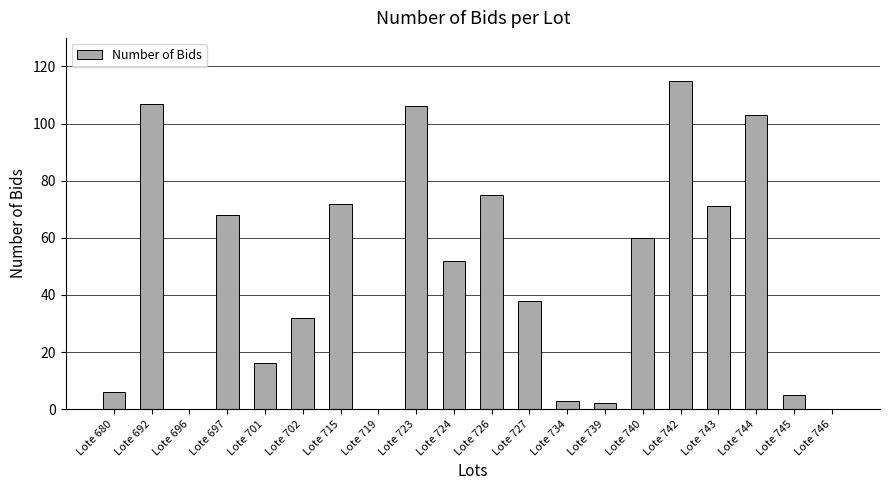

What is the greatest value displayed?

115